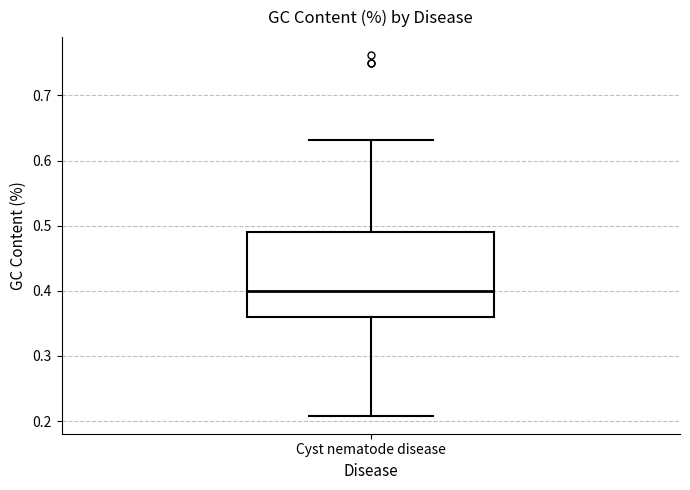

Where is the upper edge of the box for Cyst nematode disease on the y-axis? The values are not printed on the chart, so give them approximately, as read against the axis.

0.49